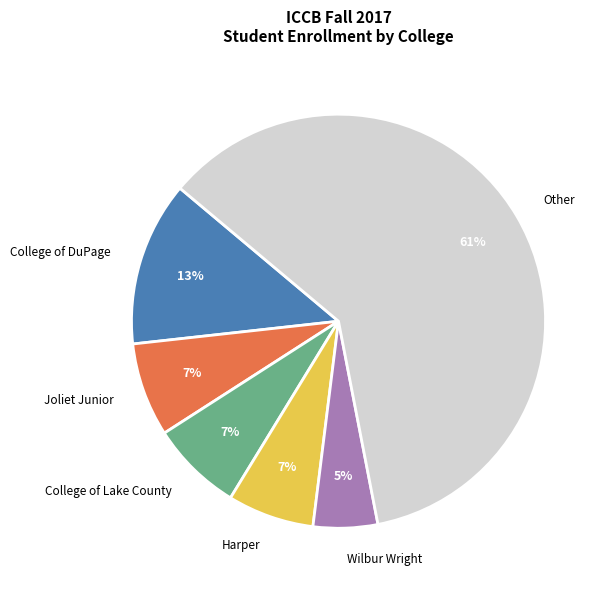

Is it true that Wilbur Wright is 1% of the pie?

False